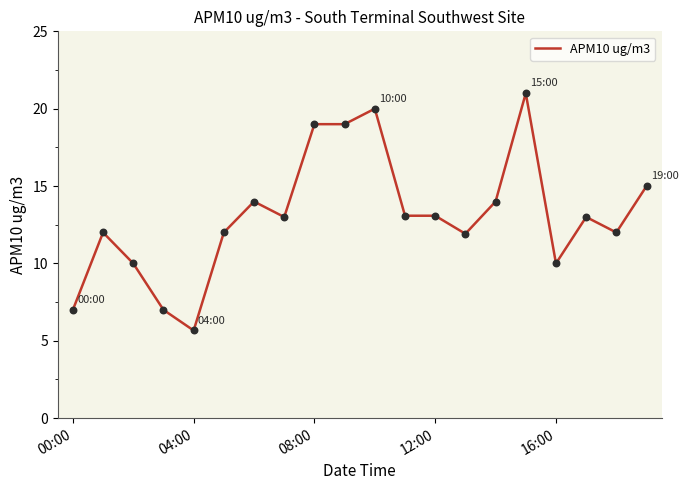

What is the greatest value displayed?

21.0